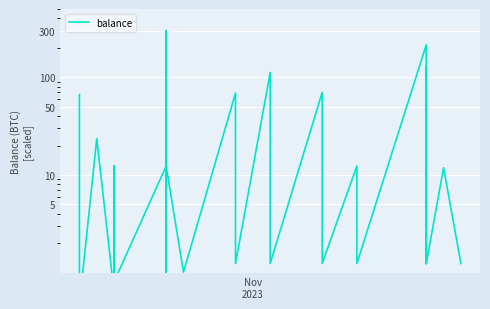

Count the number of values greater than 1.

31